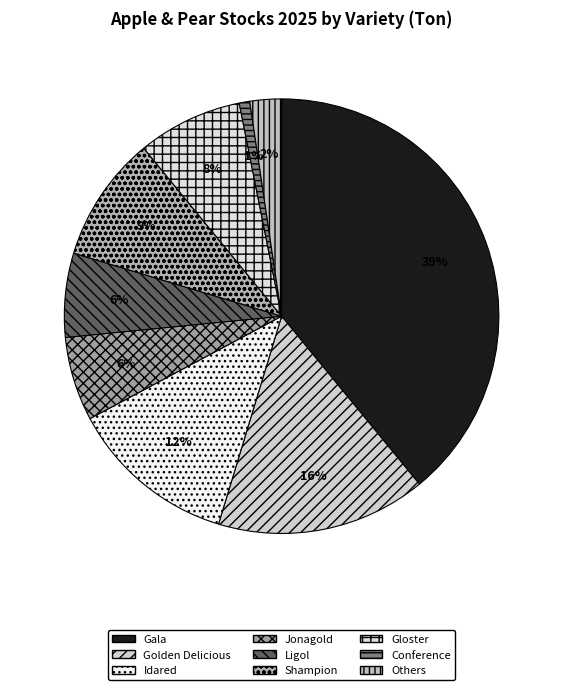

Between Others and Ligol, which is larger?

Ligol